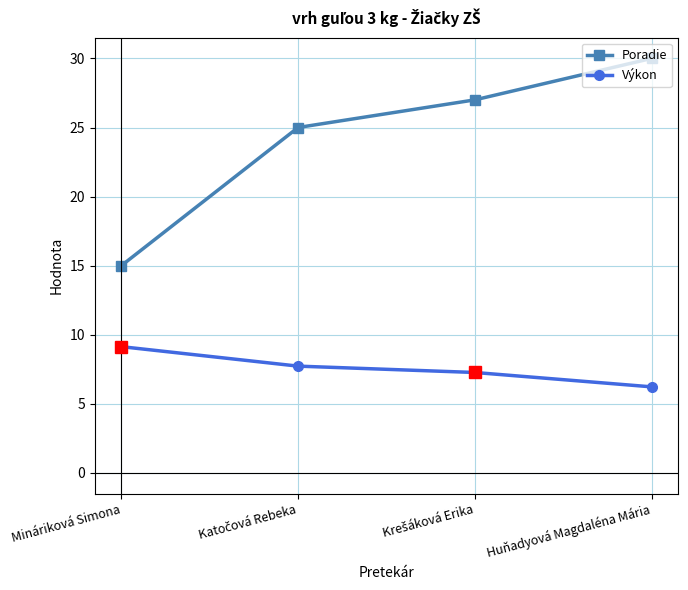

Is the value of Výkon at Huňadyová Magdaléna Mária greater than the value of Poradie at Mináriková Simona?

No